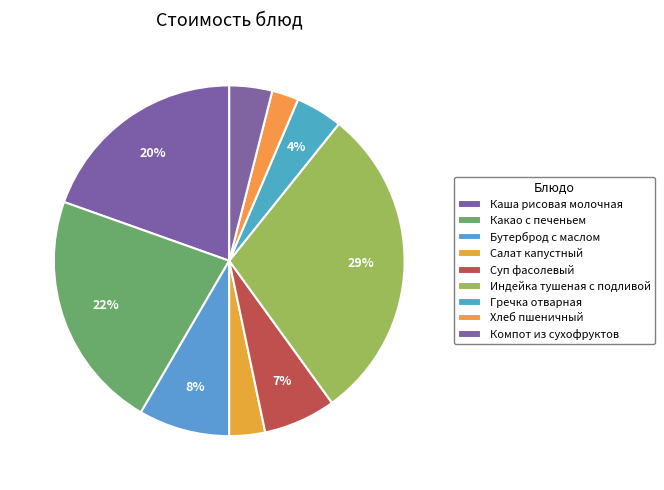

How many segments does this pie chart have?

9